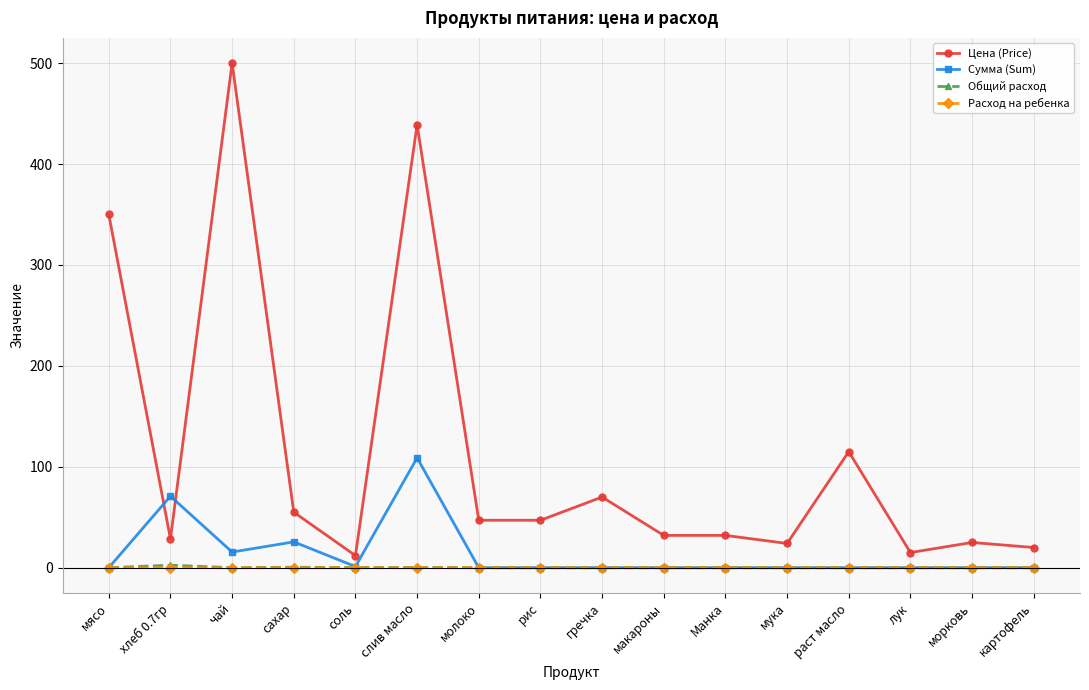

What are all the series names shown in the legend?

Цена (Price), Сумма (Sum), Общий расход, Расход на ребенка